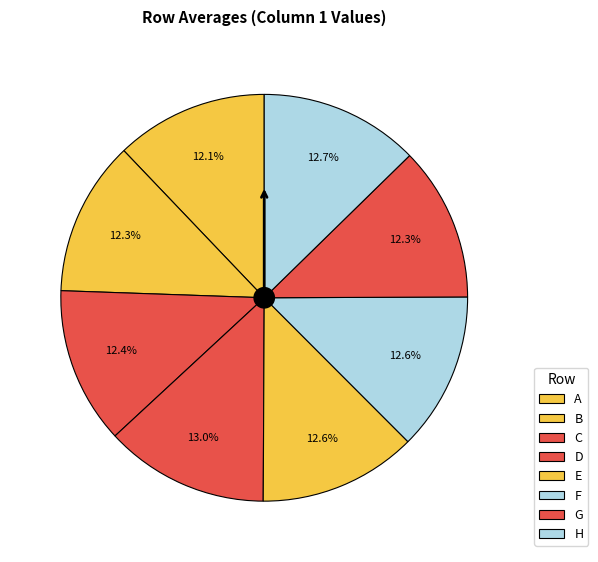

How many slices are in this pie chart?

8